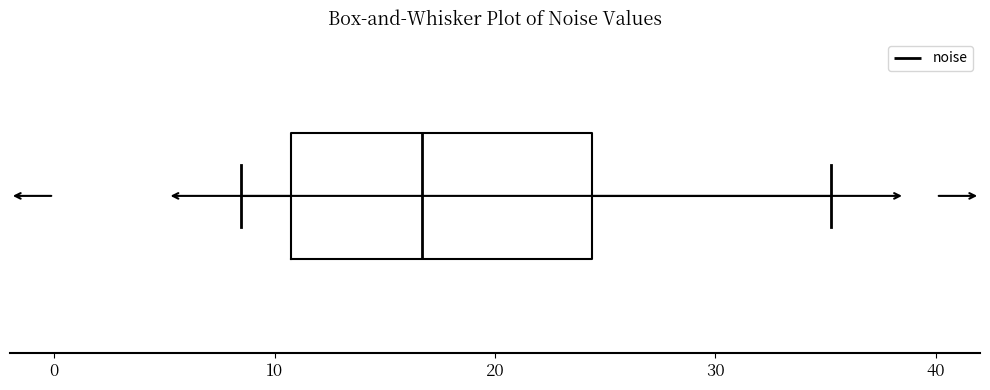

Where does the median line of the box sit on the x-axis? The values are not printed on the chart, so give them approximately, as read against the axis.

17